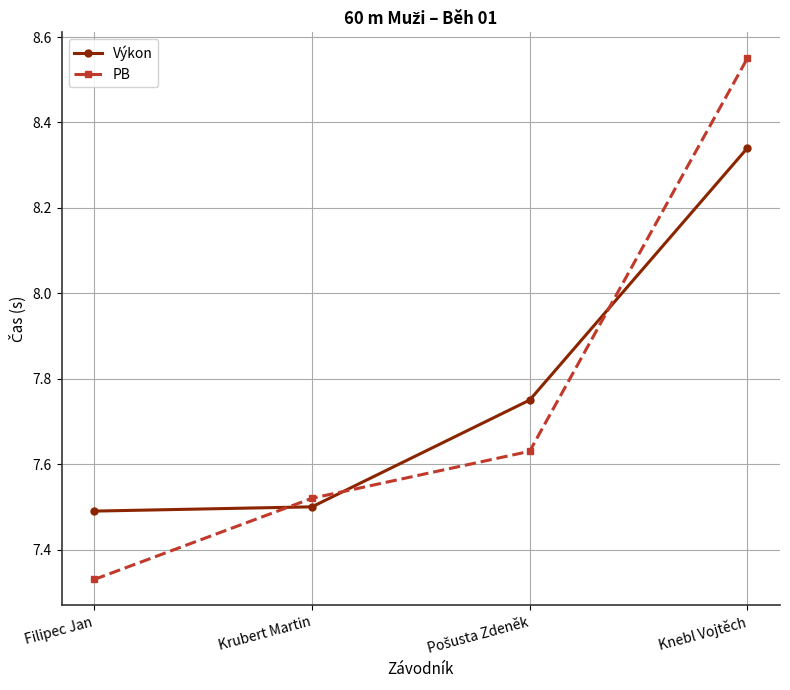

Does the chart display data point markers on the line(s)?

Yes